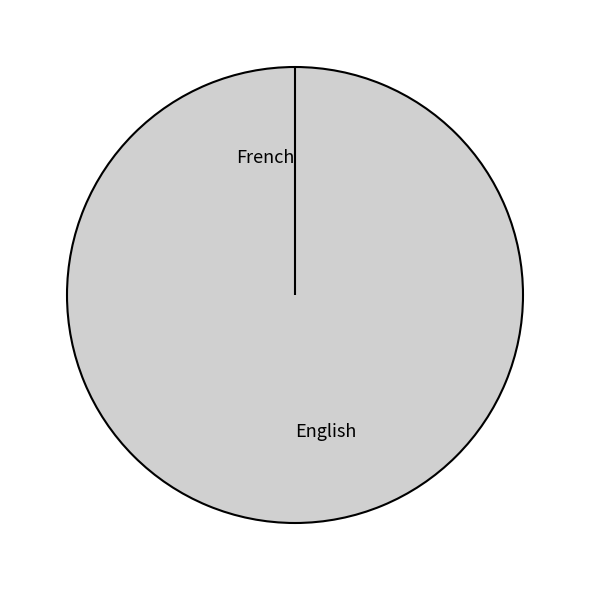

How many slices are in this pie chart?

2